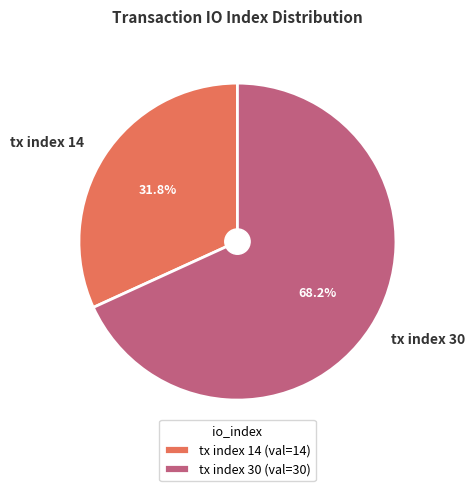

Rank the categories by value from lowest to highest.

tx index 14, tx index 30